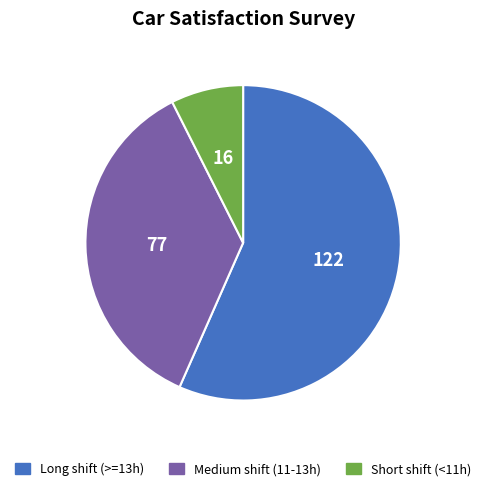

Count the number of slices in the pie.

3